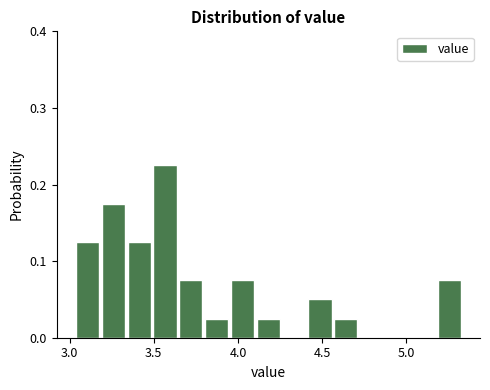

Read against the x-axis, roughly where is the centre of the tallest bar?

3.55